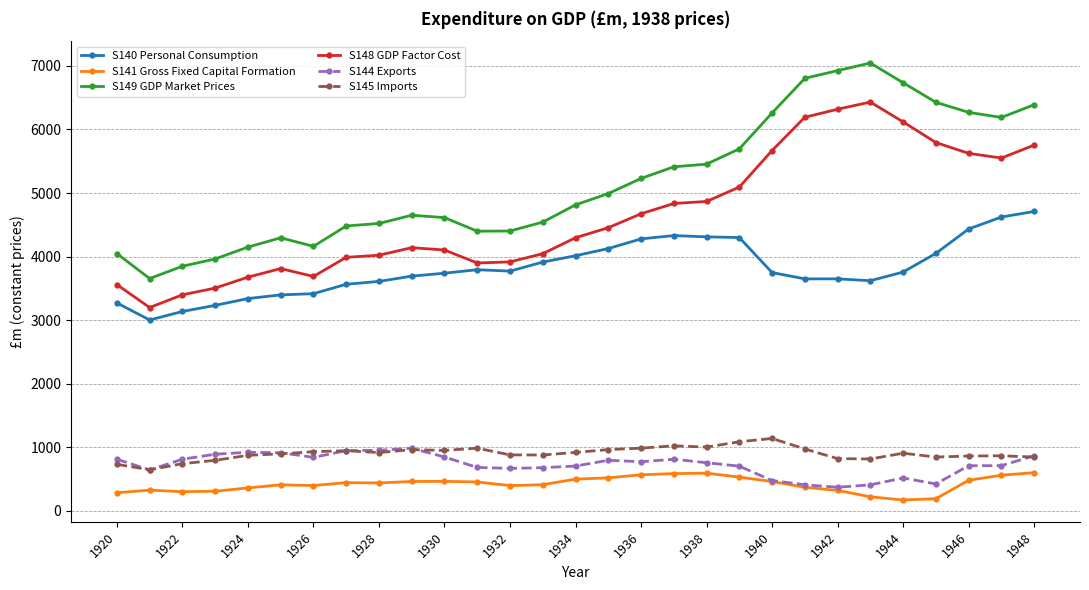

At how many categories does at least one series exceed 2585?

29